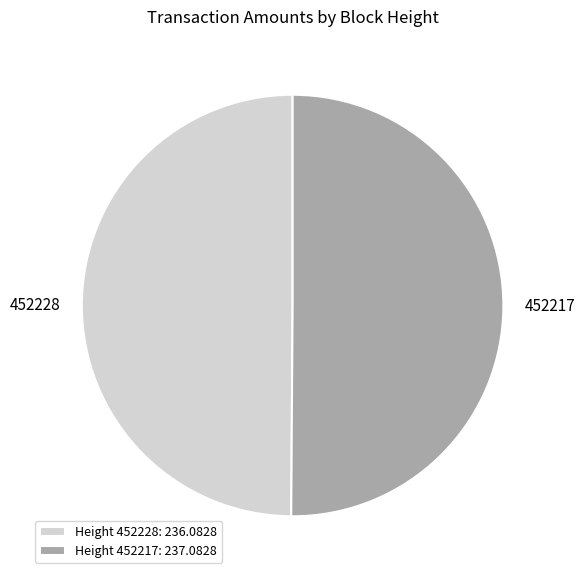

Approximately how many times larger is the value at Height 452217: 237.0828 compared to Height 452228: 236.0828?

1.0